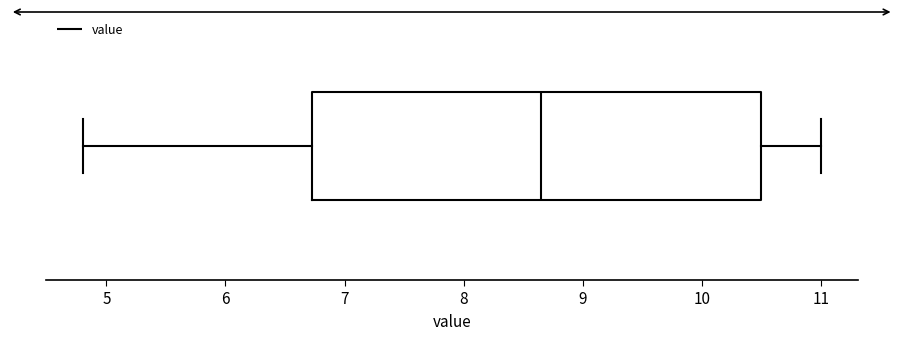

Where does the right whisker of the box end on the x-axis? The values are not printed on the chart, so give them approximately, as read against the axis.

11.0